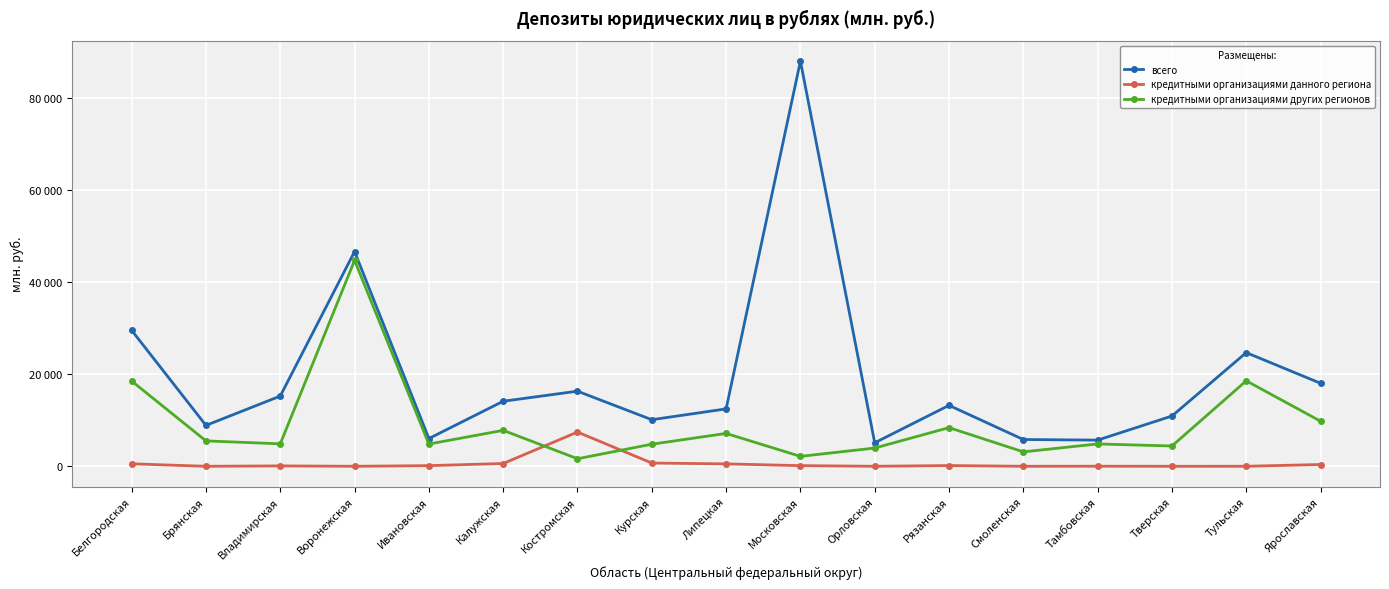

How many distinct data groups are displayed?

3